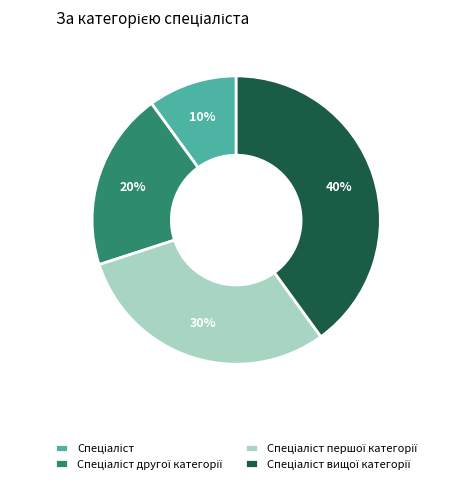

To the nearest percent, what is the difference between the largest and smallest slice percentages?

30%